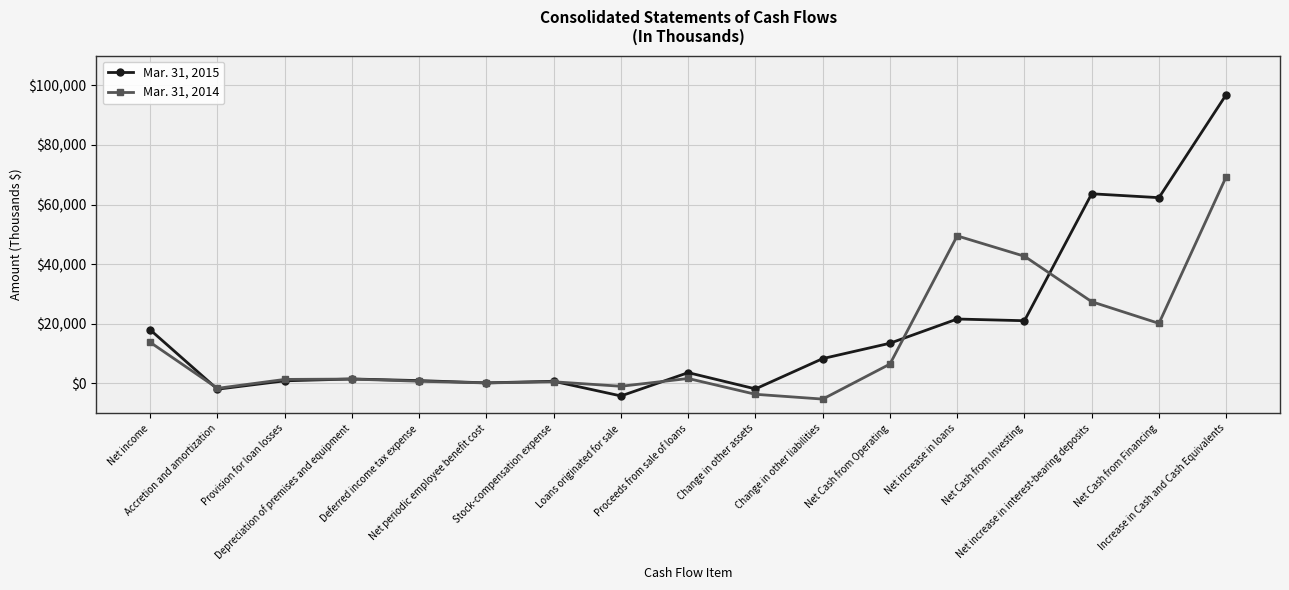

Which series has the largest range (max minus min)?

Mar. 31, 2015